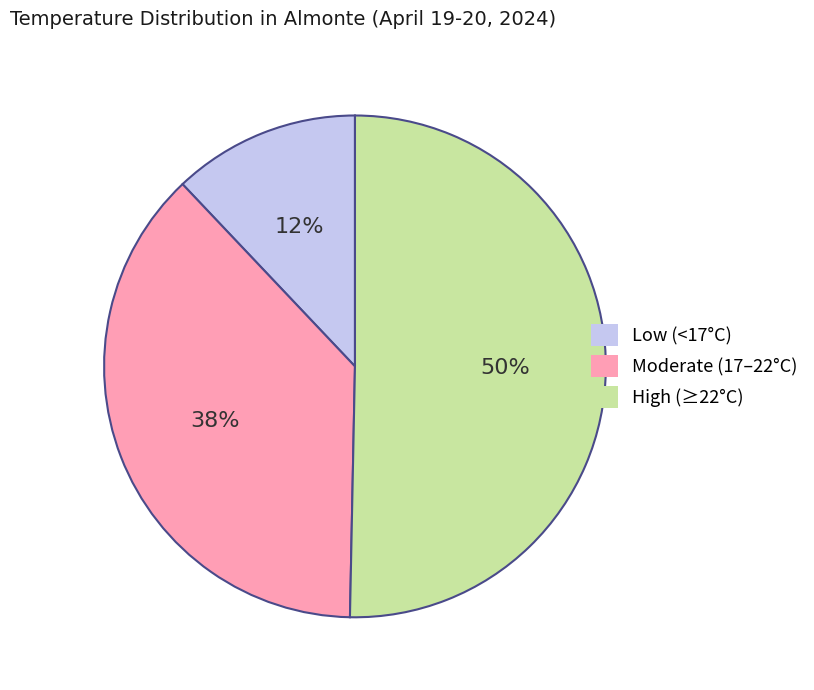

To the nearest percent, what is the average slice percentage?

33%